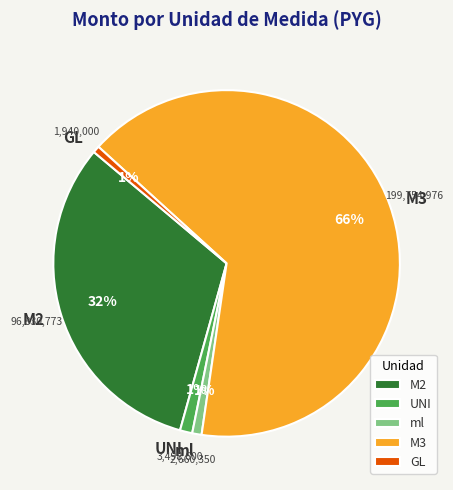

To the nearest percent, what is the combined percentage of UNI and GL?

2%